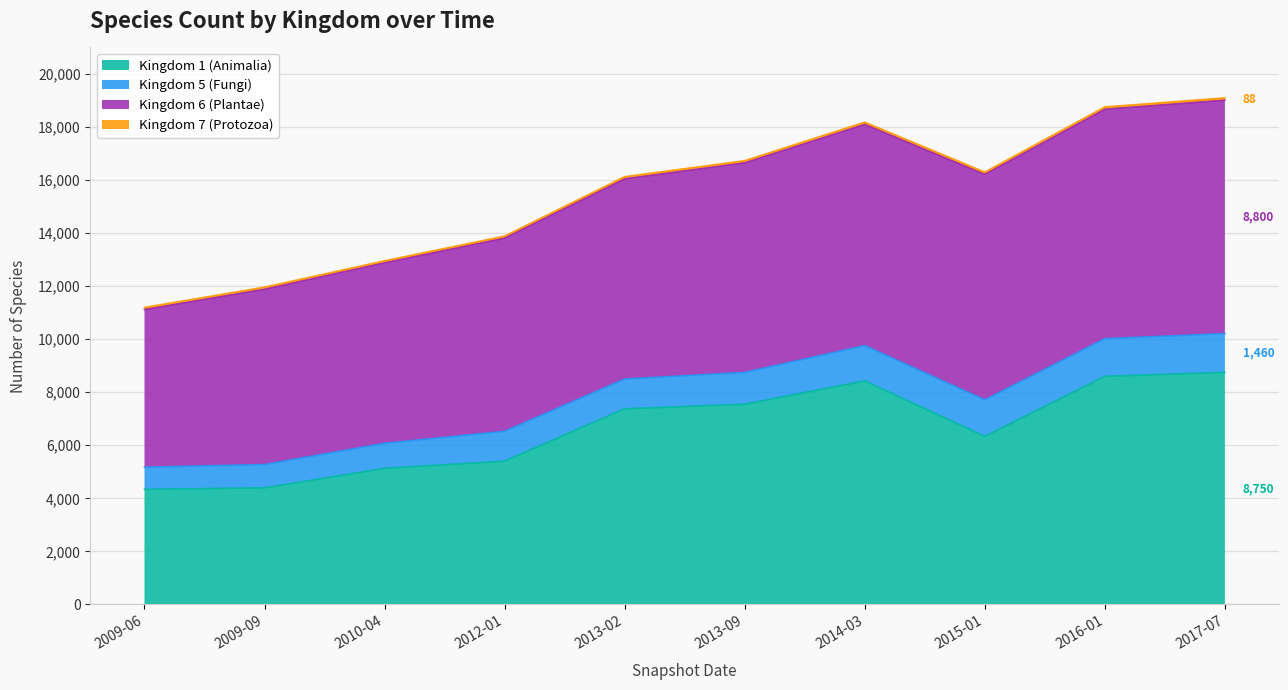

Does the chart display data point markers on the line(s)?

No